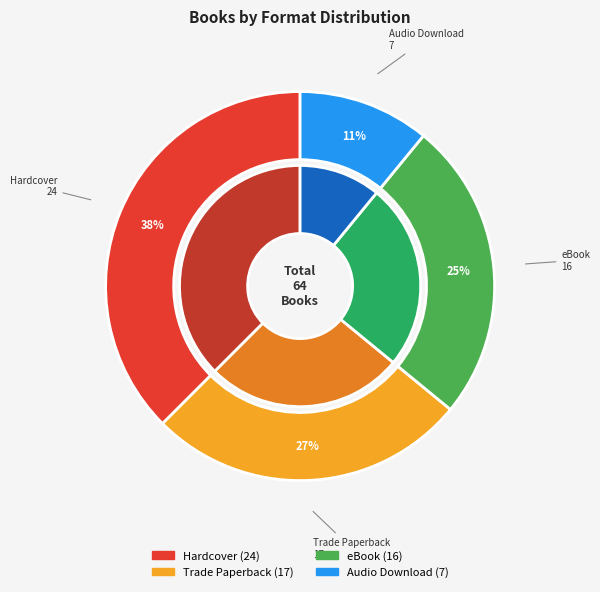

How many slices are in this pie chart?

4